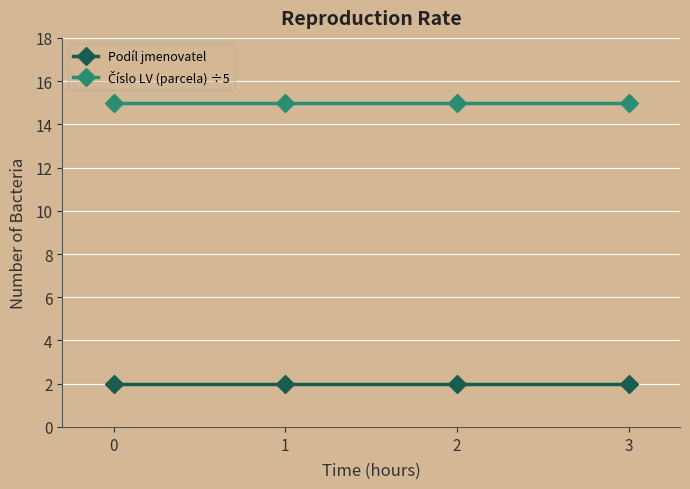

What is the difference between the highest and lowest values at 0?

13